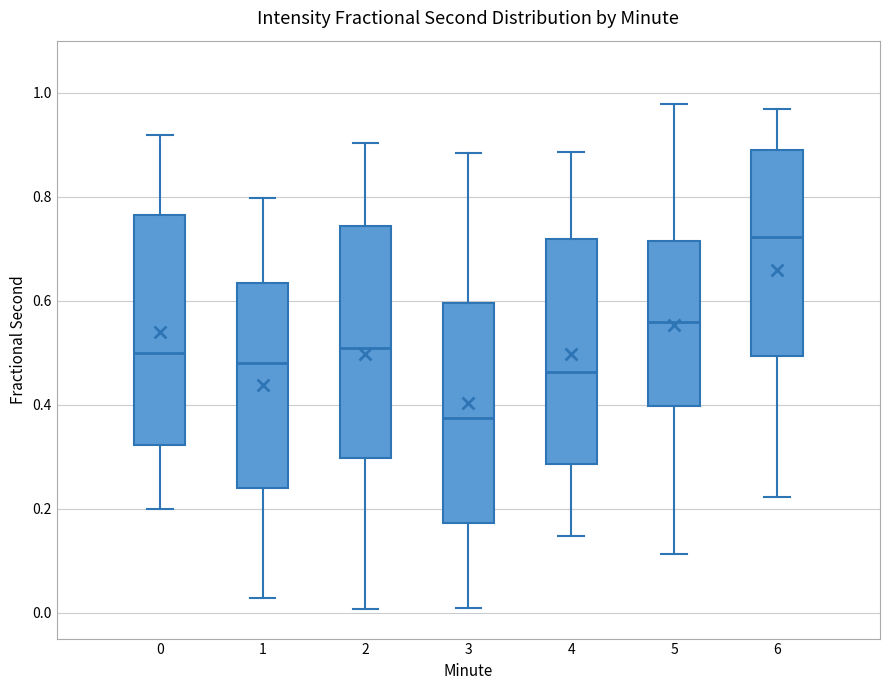

Reading left to right, transcribe this box plot: for each box, give where its median line is, the range the box spans, and where its two whiskers end, as read against the y-axis. The values are not printed on the chart, so give them approximately, as read against the axis.

0: median 0.50, box 0.32 to 0.76, whiskers 0.20 to 0.92
1: median 0.48, box 0.24 to 0.64, whiskers 0.02 to 0.80
2: median 0.50, box 0.30 to 0.74, whiskers 0.00 to 0.90
3: median 0.38, box 0.18 to 0.60, whiskers 0.00 to 0.88
4: median 0.46, box 0.28 to 0.72, whiskers 0.14 to 0.88
5: median 0.56, box 0.40 to 0.72, whiskers 0.12 to 0.98
6: median 0.72, box 0.50 to 0.88, whiskers 0.22 to 0.96